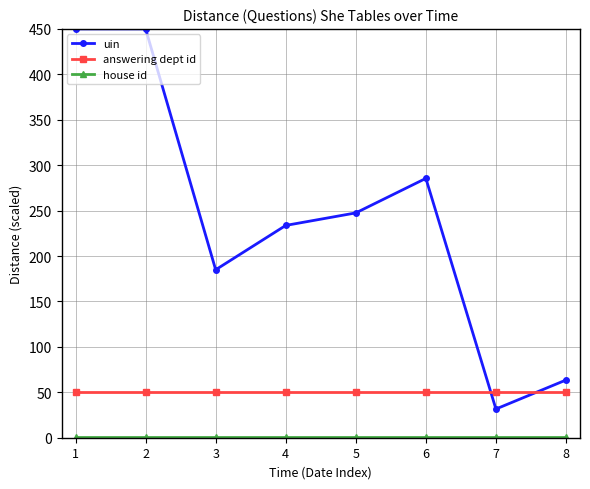

Between which two adjacent categories do answering dept id and uin first intersect?

6 and 7